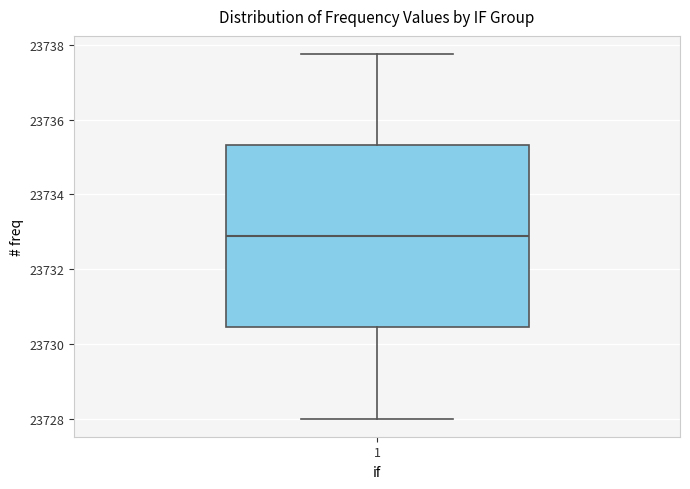

Where is the lower edge of the box at x = 1 on the y-axis? The values are not printed on the chart, so give them approximately, as read against the axis.

23730.4